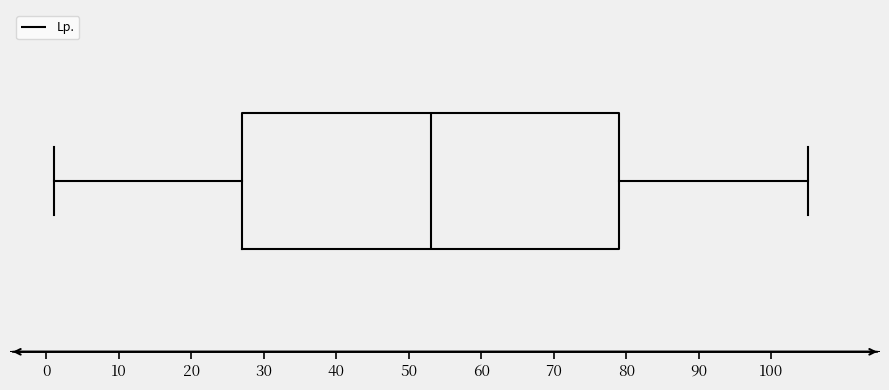

Transcribe this box plot: give where the median line is, the range the box spans, and where the two whiskers end, as read against the x-axis. The values are not printed on the chart, so give them approximately, as read against the axis.

median 53, box 27 to 79, whiskers 1 to 105